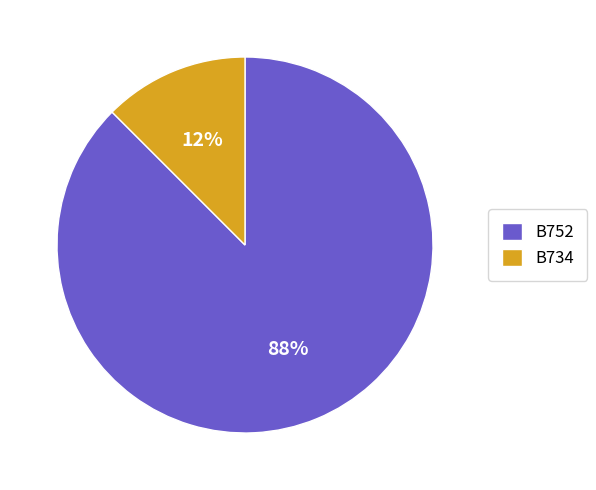

Which category has the biggest portion of the pie?

B752